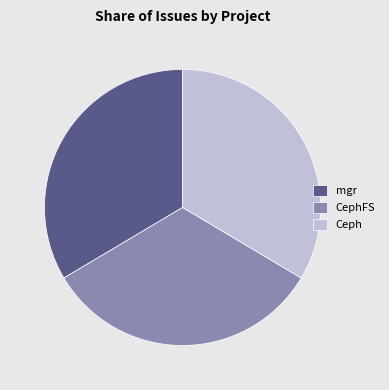

Is it true that CephFS is 25% of the pie?

False